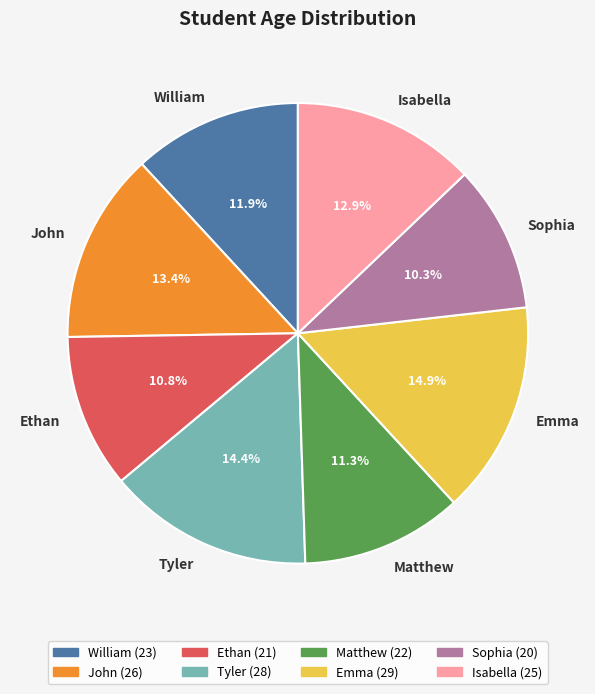

How many slices are in this pie chart?

8